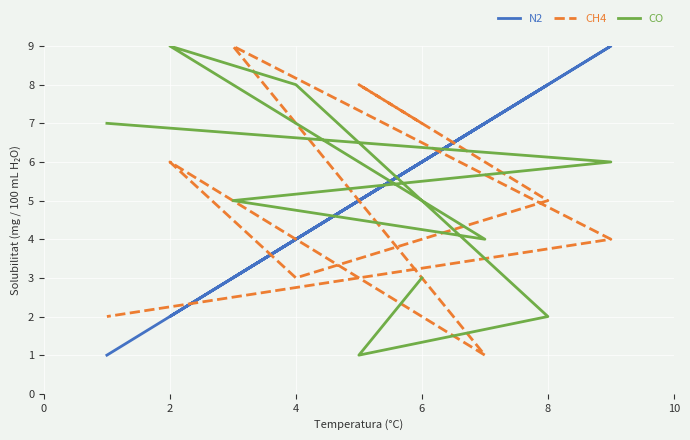

How many lines are shown in the chart?

3